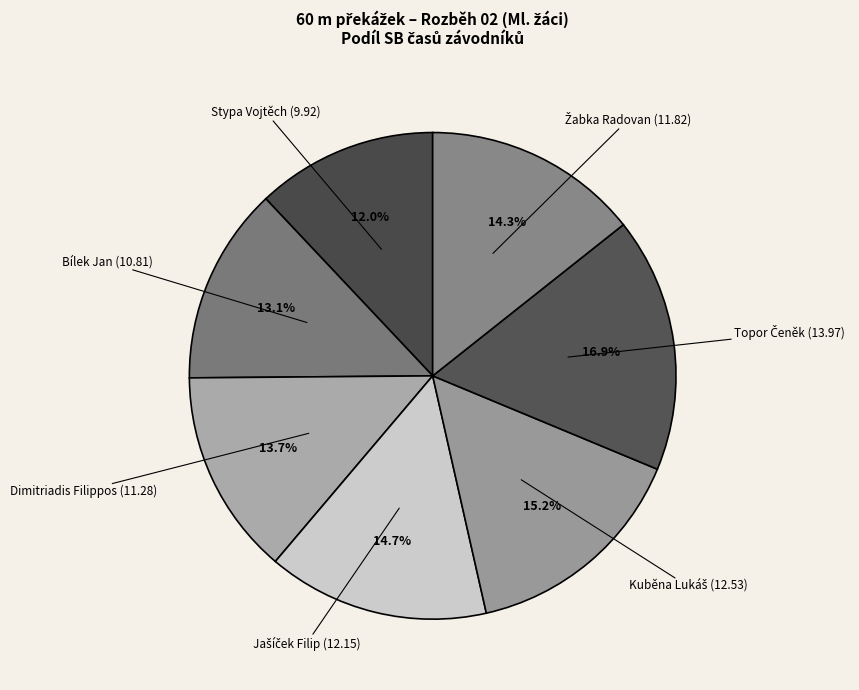

How many segments does this pie chart have?

7